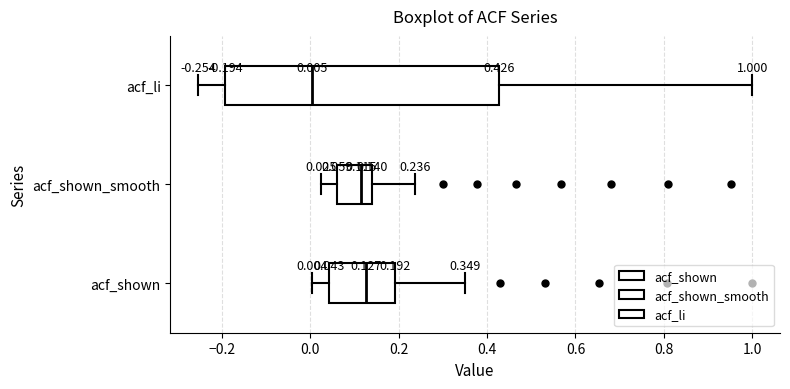

Which box is the widest, from its left edge to its right edge?

acf_li